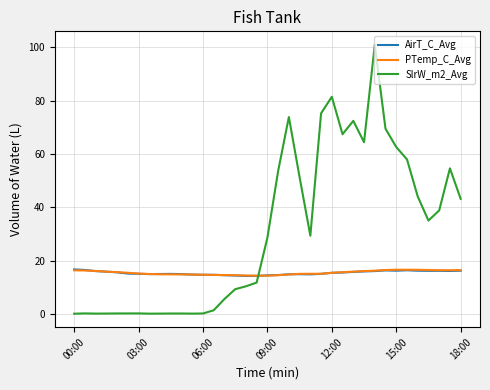

Which series ends up on top after the final intersection of SlrW_m2_Avg and AirT_C_Avg?

SlrW_m2_Avg